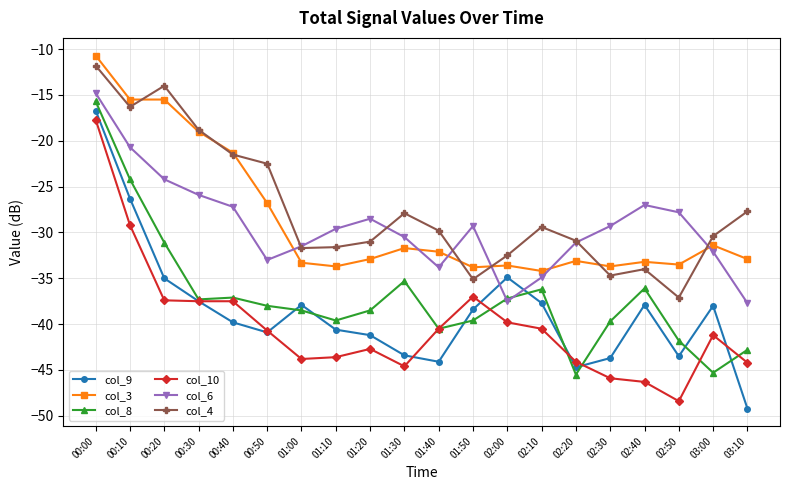

What is the maximum value for col_10?

-17.7